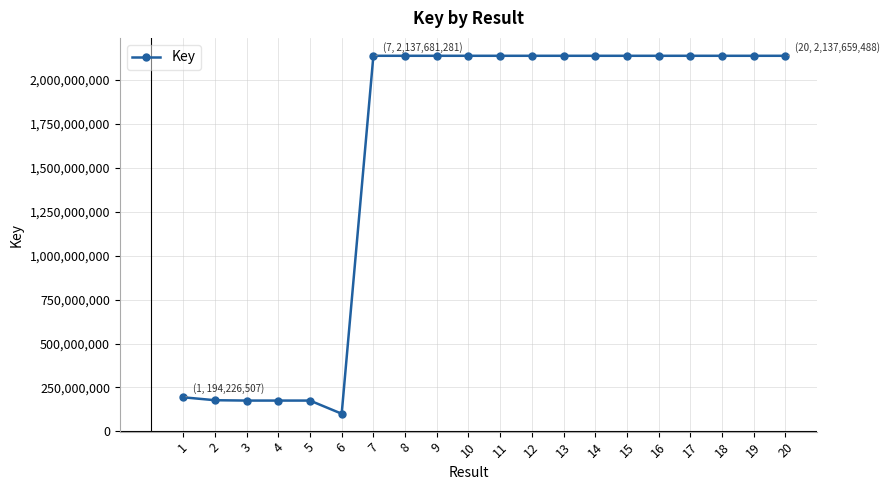

How many data points does each series have?

20